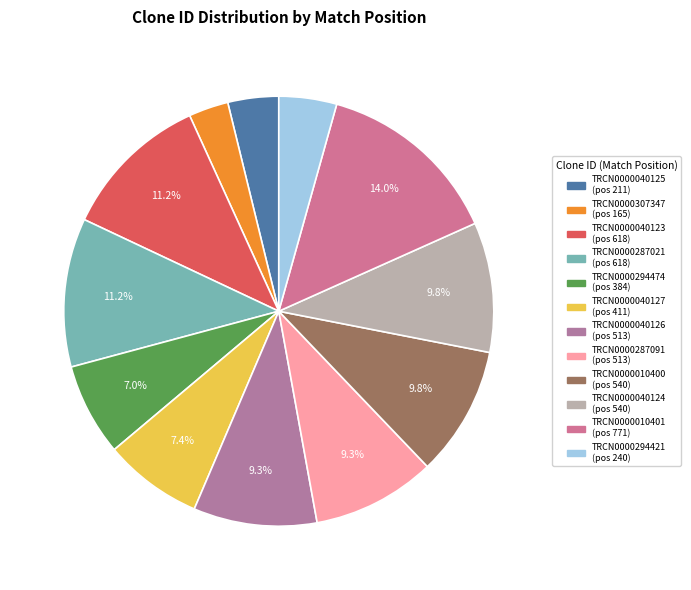

Combined, do TRCN0000040127 and TRCN0000010400 account for over 50%?

No